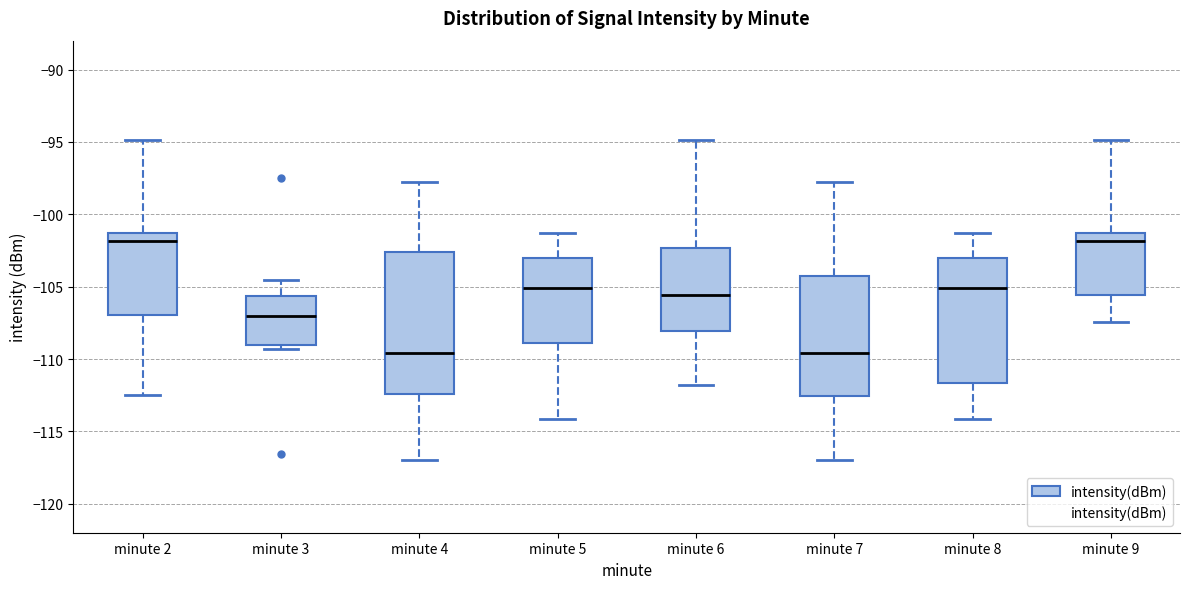

Comparing the boxes themselves (not the whiskers), which one is the tallest?

minute 4